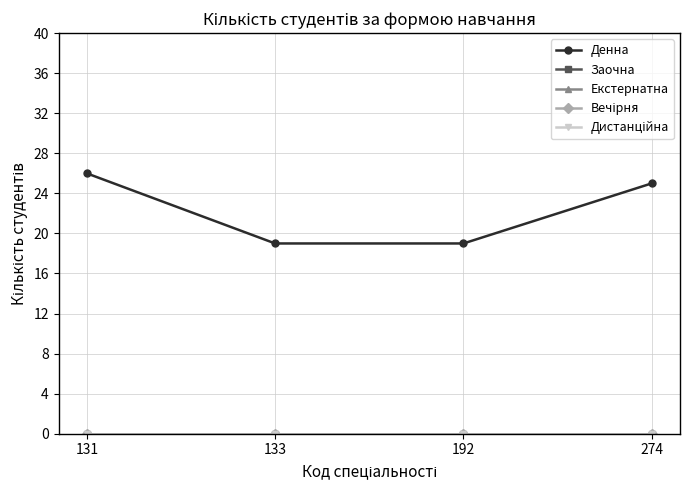

Is the value of Вечірня at 192 greater than the value of Денна at 131?

No